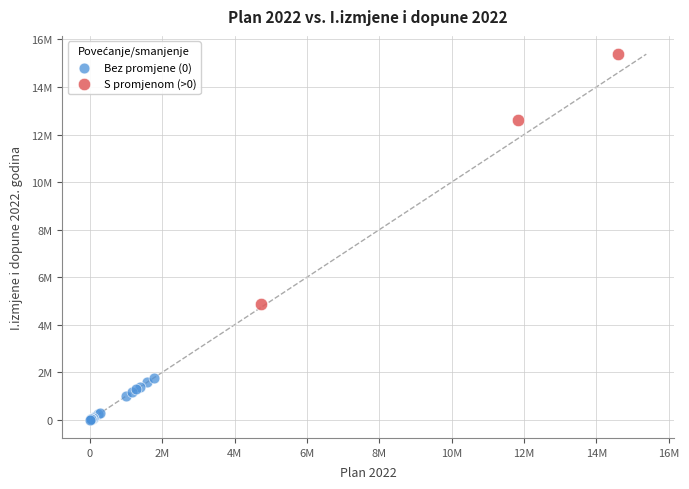

What are all the series names shown in the legend?

Bez promjene (0), S promjenom (>0)